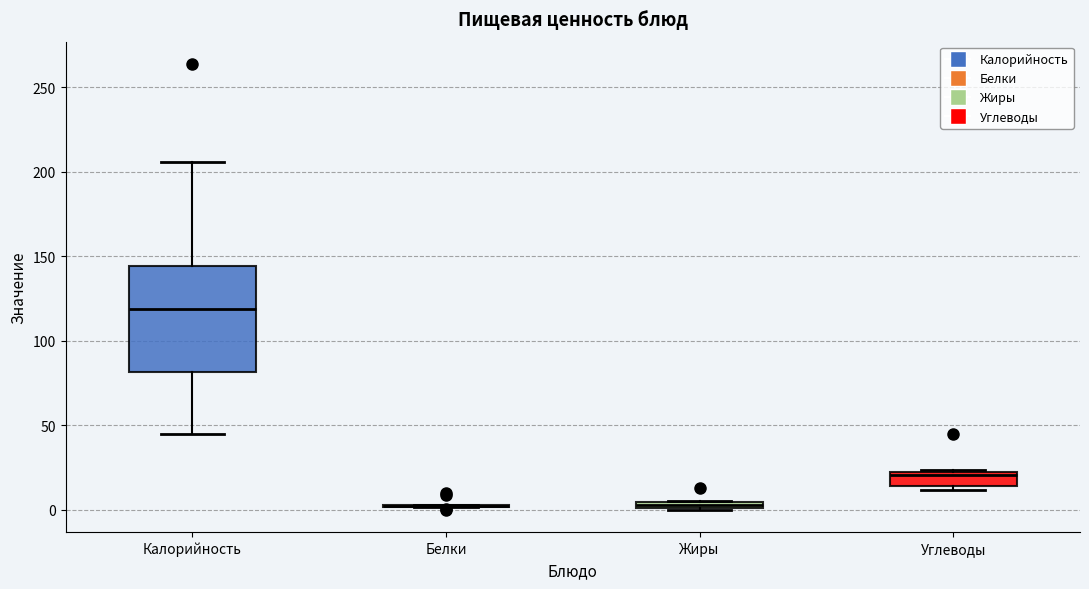

Where does the lower whisker of the box for Калорийность end on the y-axis? The values are not printed on the chart, so give them approximately, as read against the axis.

45